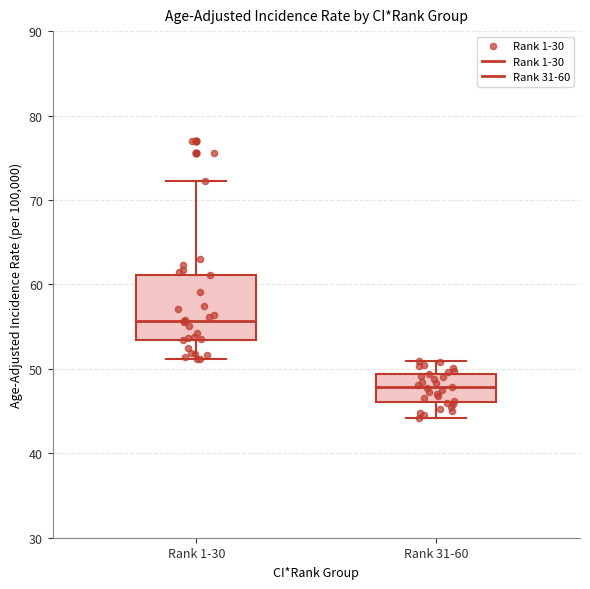

Reading left to right, transcribe this box plot: for each box, give where its median line is, the range the box spans, and where its two whiskers end, as read against the y-axis. The values are not printed on the chart, so give them approximately, as read against the axis.

Rank 1-30: median 56, box 53 to 61, whiskers 51 to 72
Rank 31-60: median 48, box 46 to 49, whiskers 44 to 51